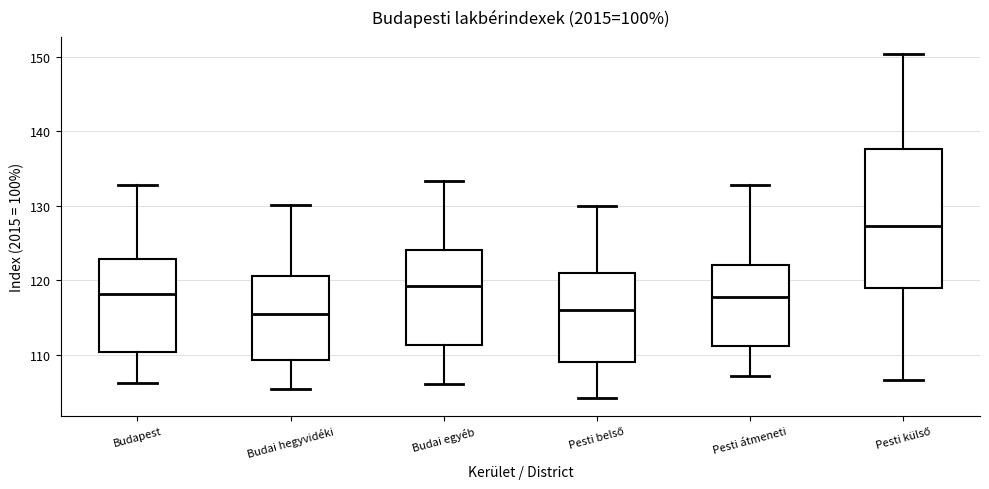

Where does the median line of the box for Budai egyéb sit on the y-axis? The values are not printed on the chart, so give them approximately, as read against the axis.

119